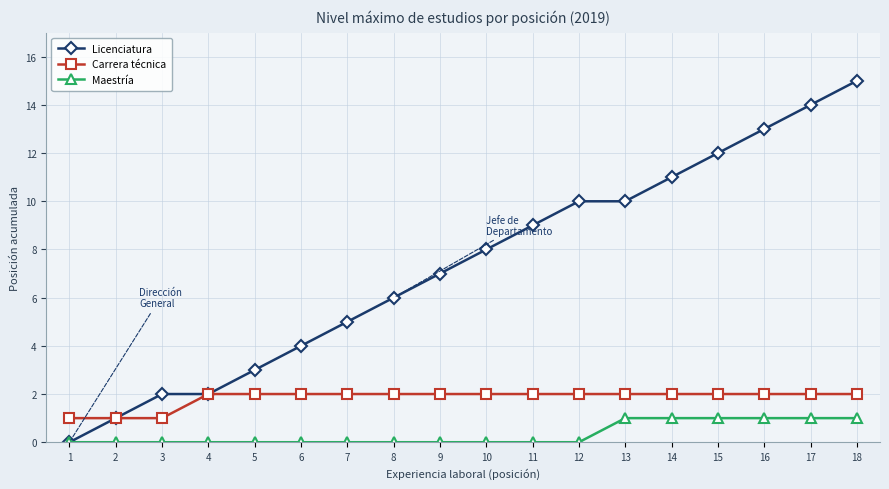

What is the highest value of the Licenciatura series?

15